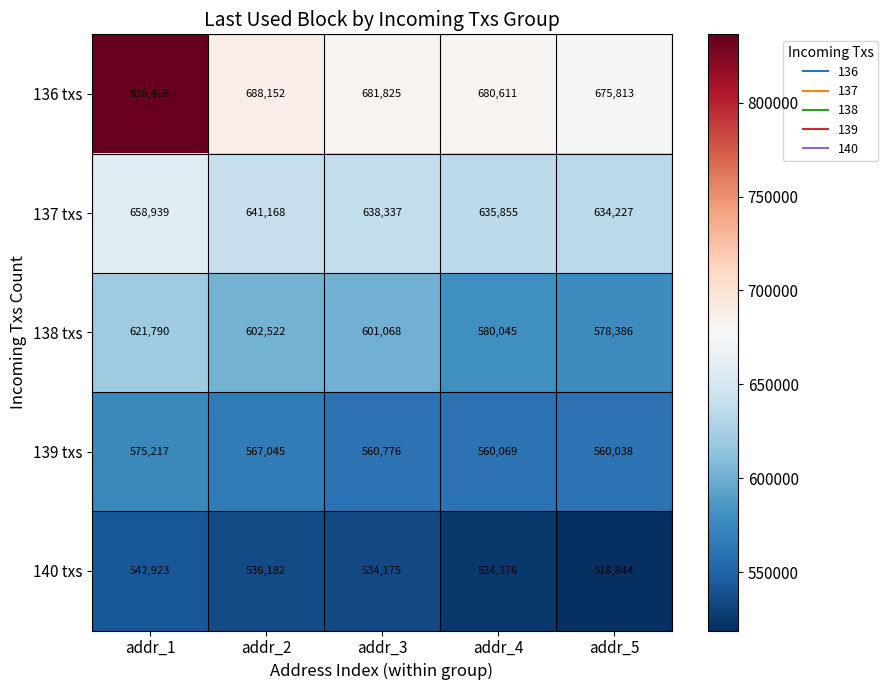

Reading right to left, list all the values displayed in this chart.

136 txs: addr_5=675813	addr_4=680611	addr_3=681825	addr_2=688152	addr_1=836408
137 txs: addr_5=634227	addr_4=635855	addr_3=638337	addr_2=641168	addr_1=658939
138 txs: addr_5=578386	addr_4=580045	addr_3=601068	addr_2=602522	addr_1=621790
139 txs: addr_5=560038	addr_4=560069	addr_3=560776	addr_2=567045	addr_1=575217
140 txs: addr_5=518844	addr_4=524376	addr_3=534175	addr_2=536182	addr_1=542923